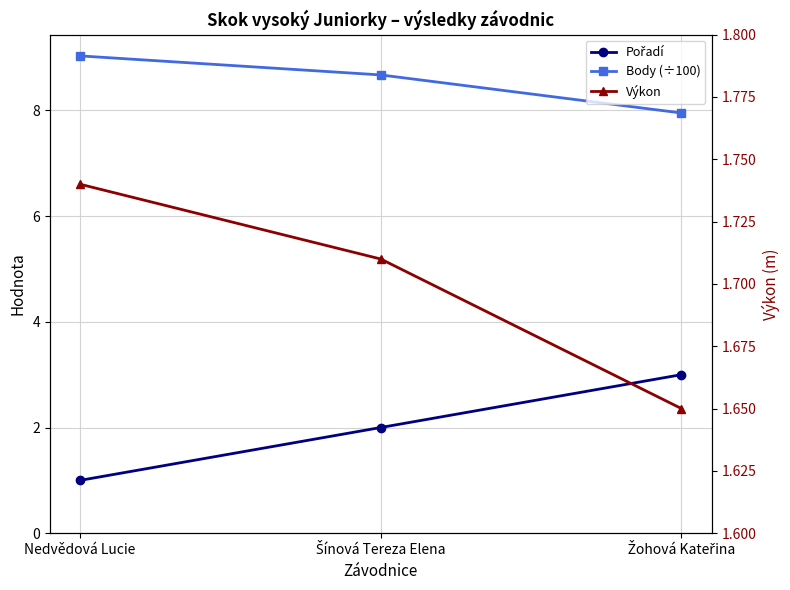

Rank the categories by Pořadí value from highest to lowest.

Žohová Kateřina, Šínová Tereza Elena, Nedvědová Lucie